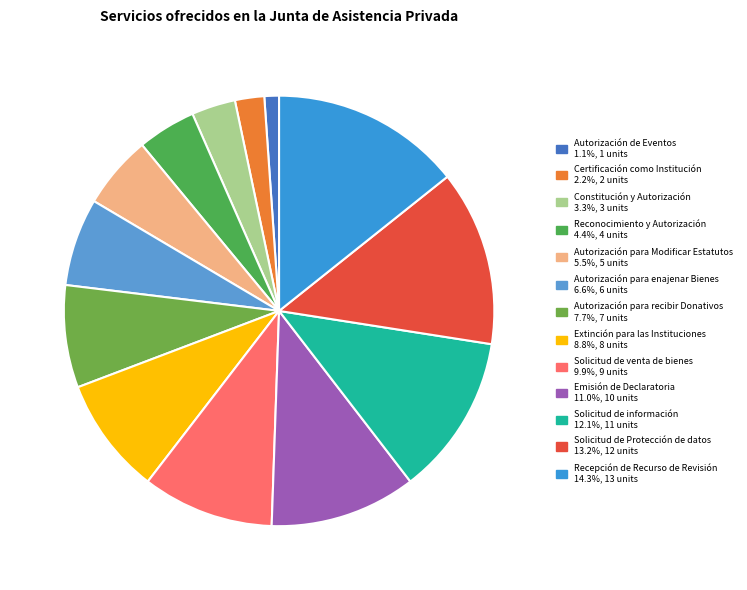

What is the ratio of the value at Solicitud de venta de bienes to the value at Reconocimiento y Autorización?

2.2